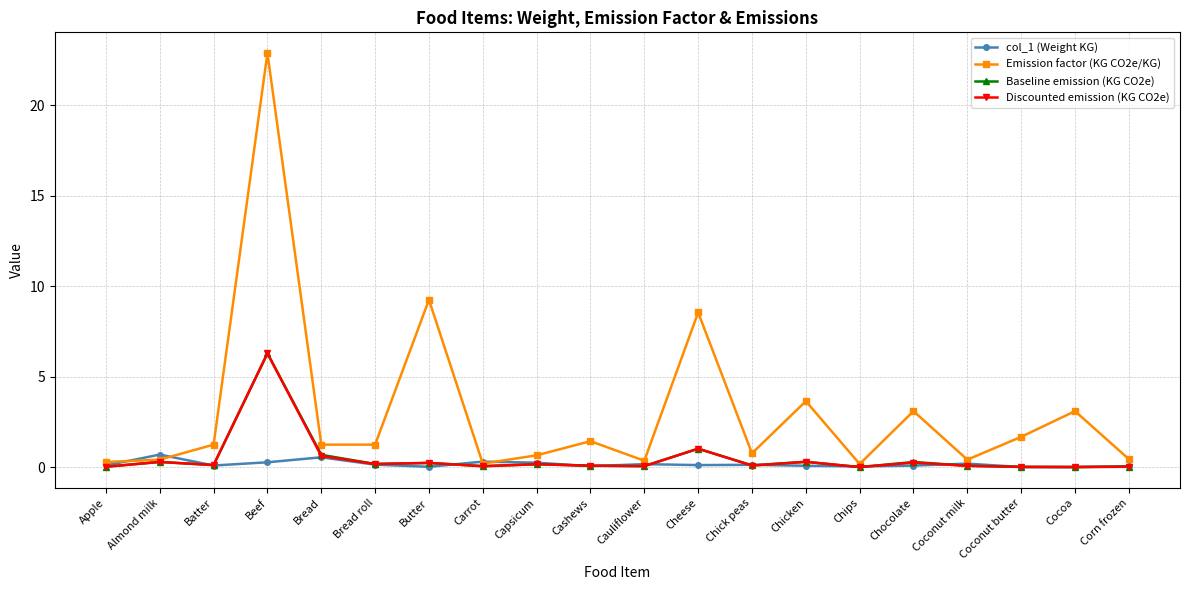

At which category does Emission factor (KG CO2e/KG) reach its first local peak?

Beef